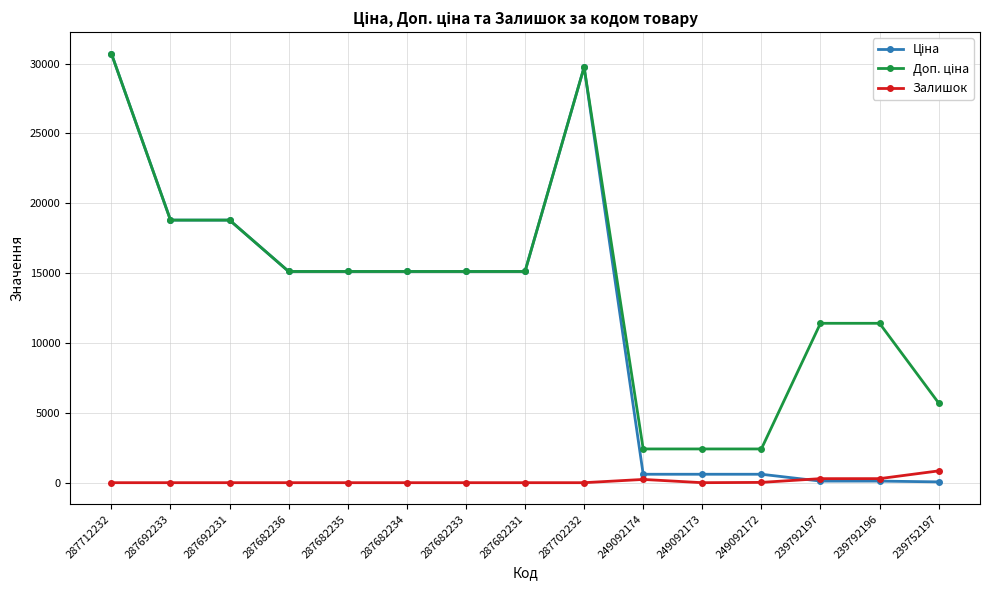

What is the difference between the highest and lowest values at 287692233?

18796.8